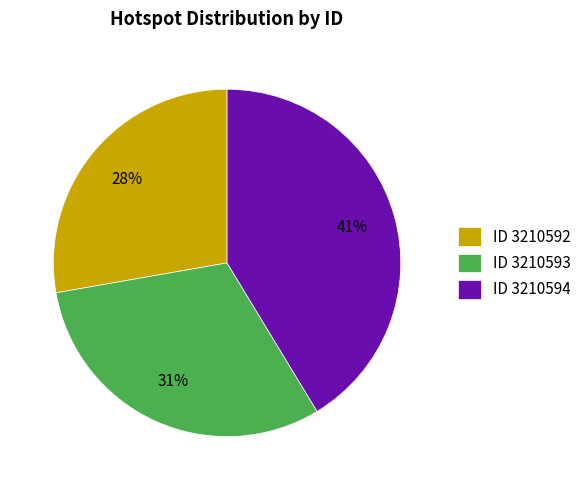

To the nearest percent, what portion does ID 3210592 represent?

28%